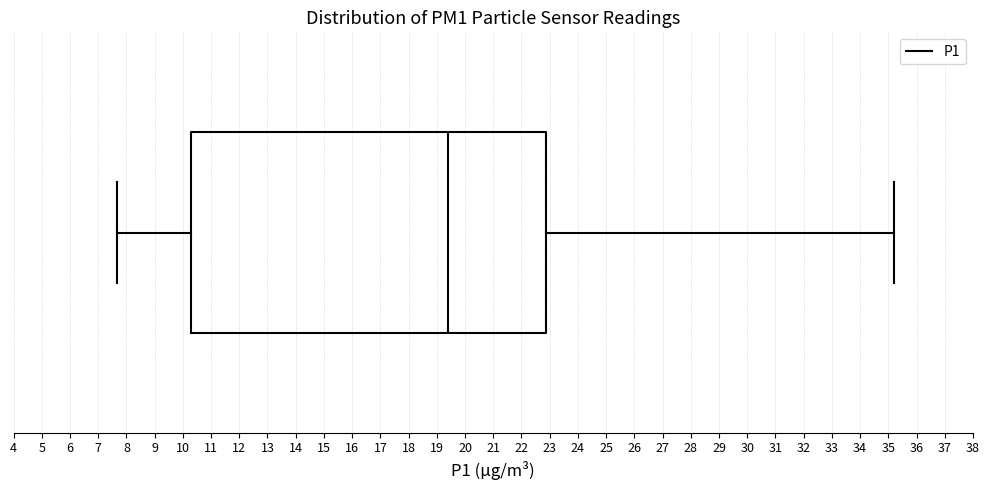

Transcribe this box plot: give where the median line is, the range the box spans, and where the two whiskers end, as read against the x-axis. The values are not printed on the chart, so give them approximately, as read against the axis.

median 19.4, box 10.3 to 22.9, whiskers 7.7 to 35.2